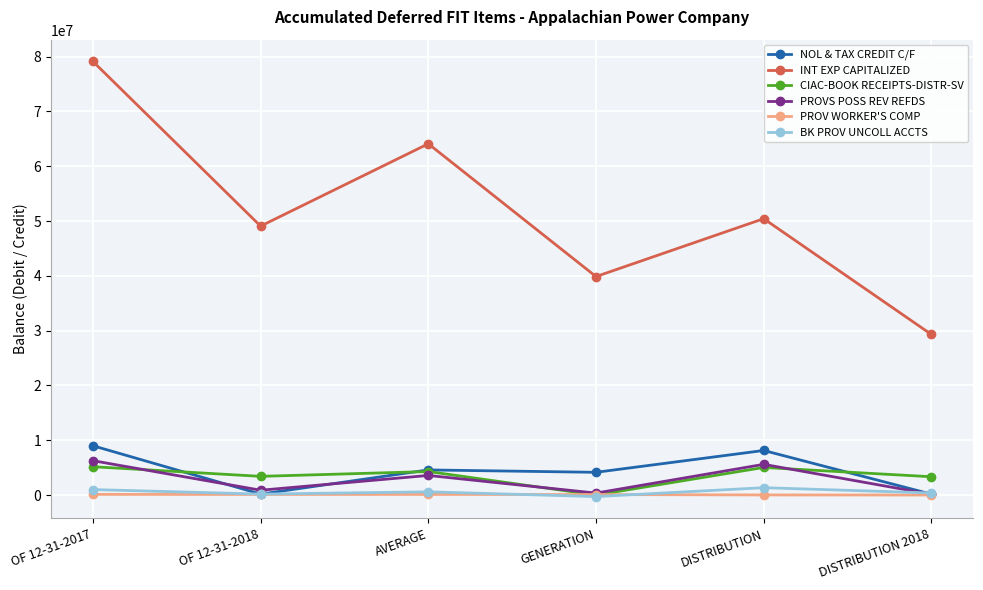

What is the greatest value displayed?

79113241.3